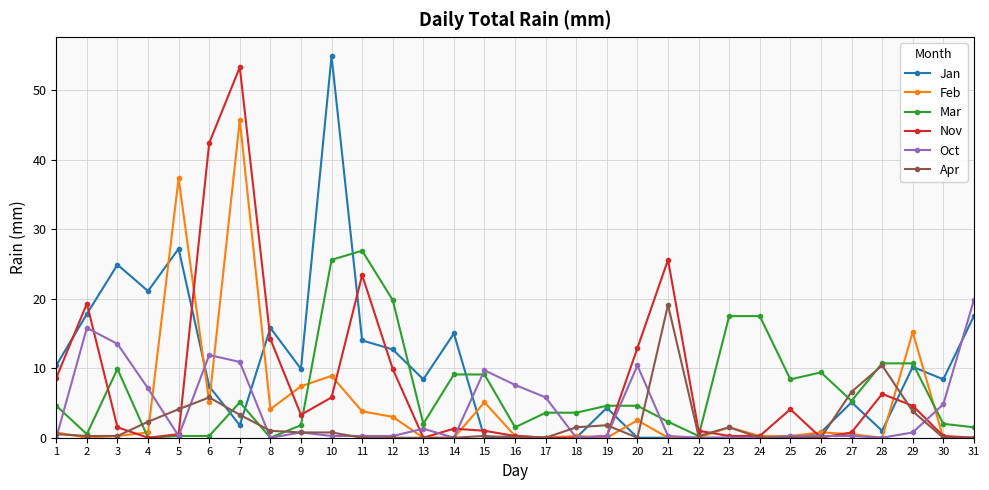

What is the value of the Jan point at the 2nd from the left?

17.8